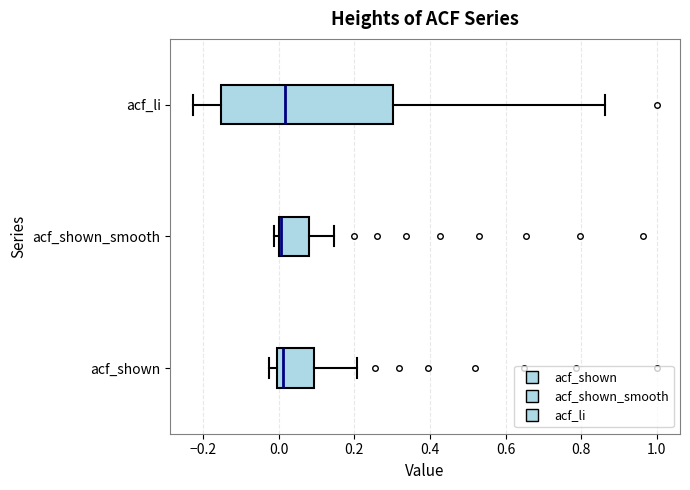

Where is the left edge of the box for acf_shown on the x-axis? The values are not printed on the chart, so give them approximately, as read against the axis.

0.00